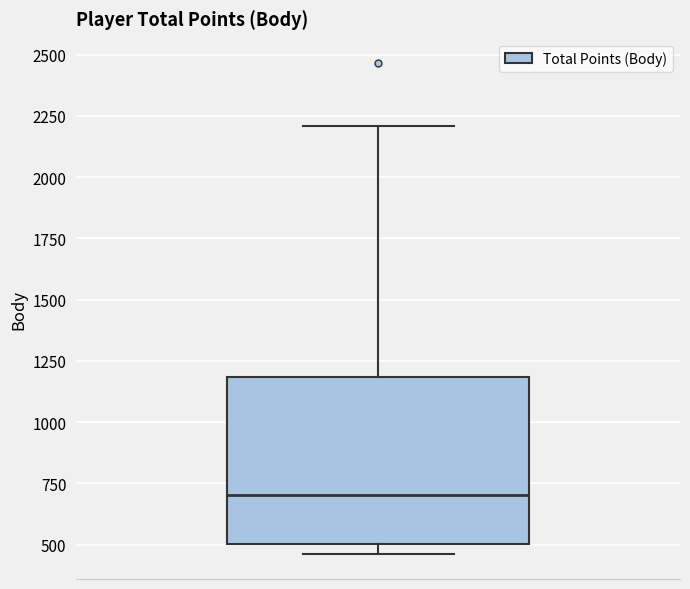

Transcribe this box plot: give where the median line is, the range the box spans, and where the two whiskers end, as read against the y-axis. The values are not printed on the chart, so give them approximately, as read against the axis.

median 700, box 500 to 1200, whiskers 450 to 2200